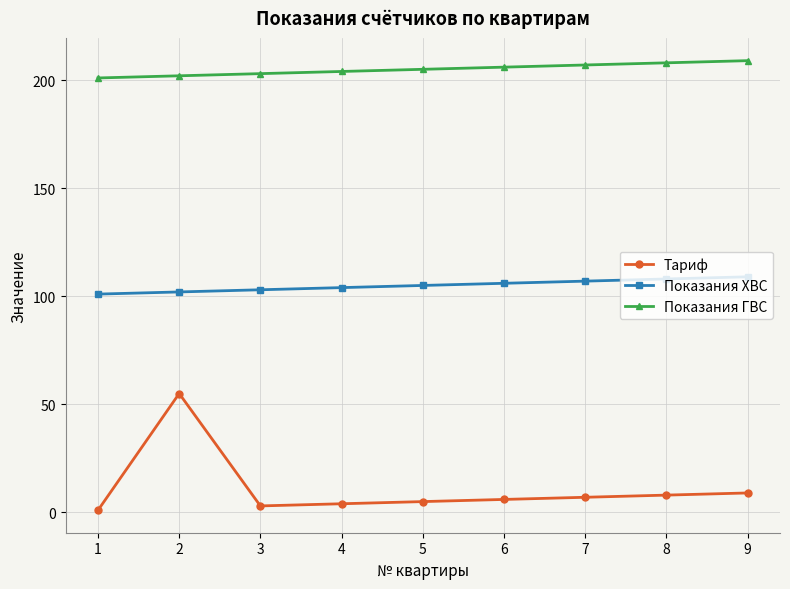

What is the highest value of the Показания ХВС series?

109